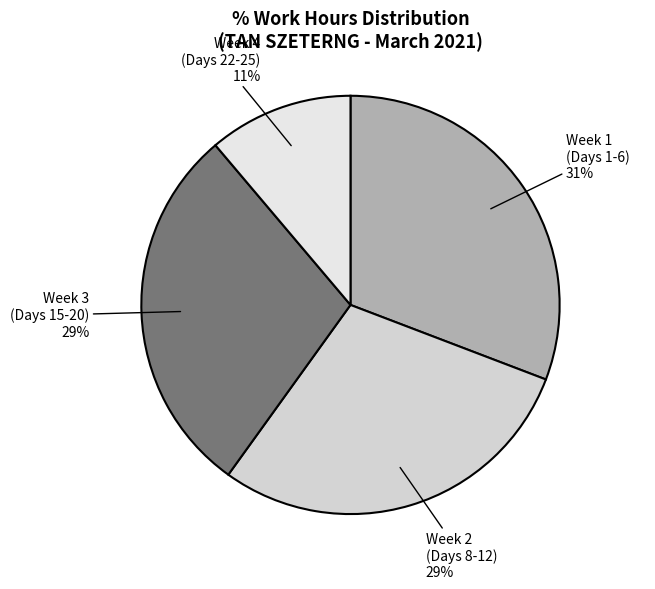

Which category has the biggest portion of the pie?

Week 1 (Days 1-6)